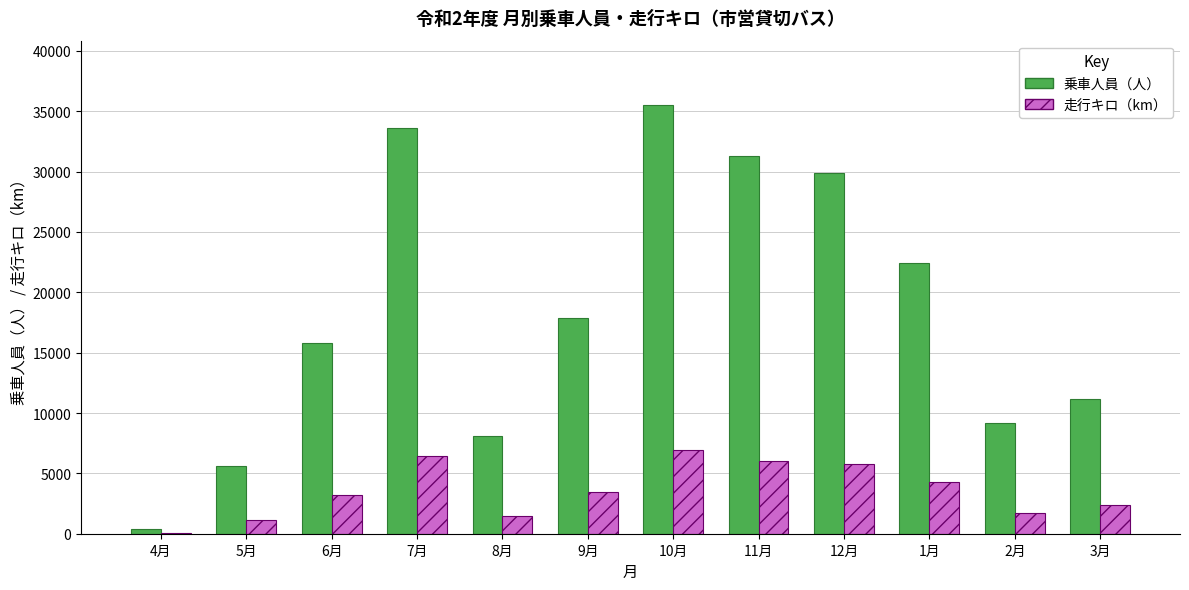

Which label corresponds to the largest value in the chart?

10月